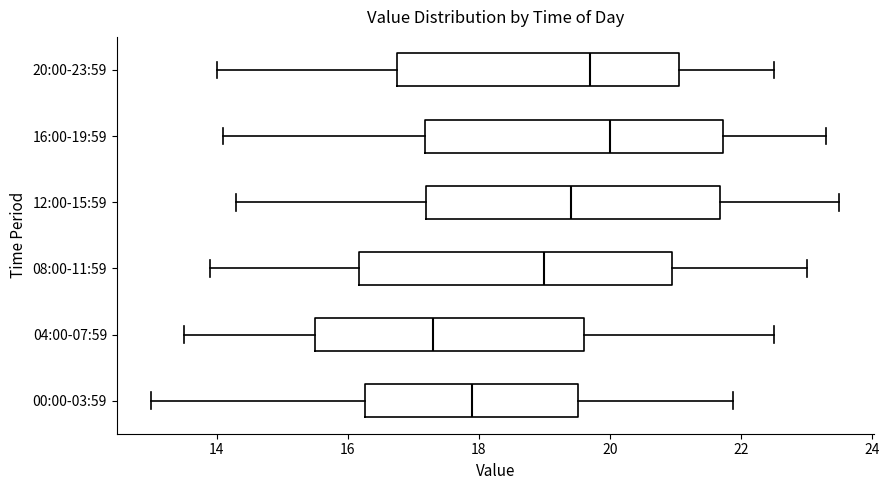

Which box is the widest, from its left edge to its right edge?

08:00-11:59